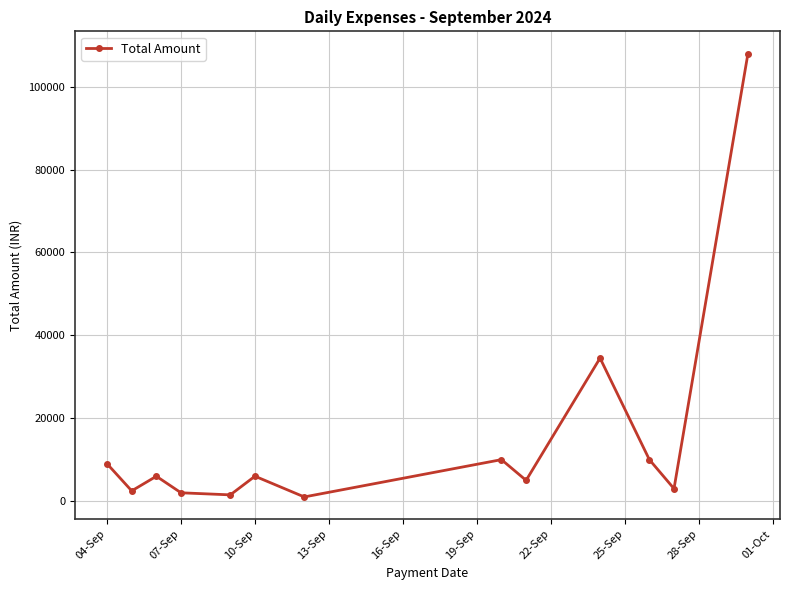

How many points are lower than both their immediate neighbors (excluding endpoints)?

5